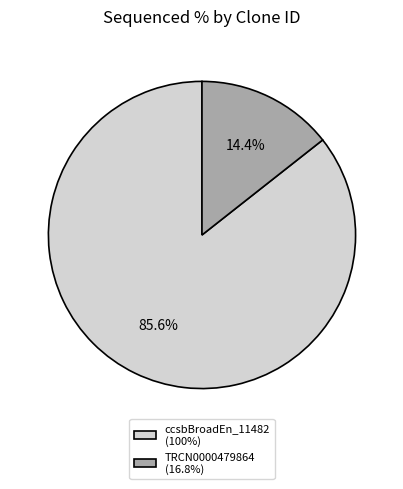

Which category has the smallest portion of the pie?

TRCN0000479864 (16.8%)